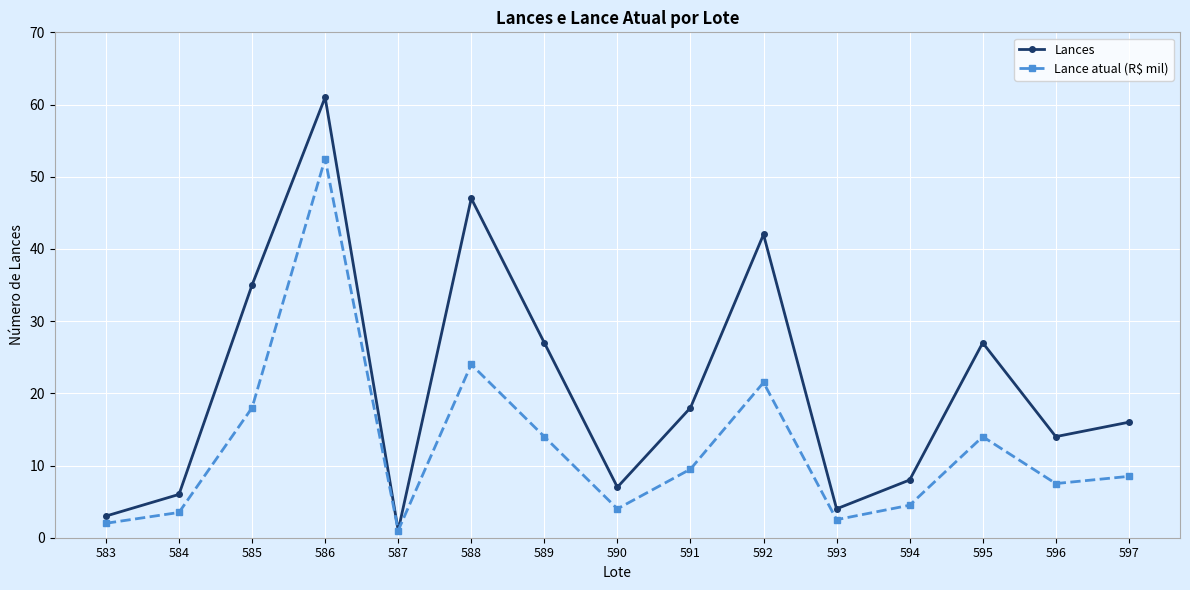

How many categories are shown in the chart?

15